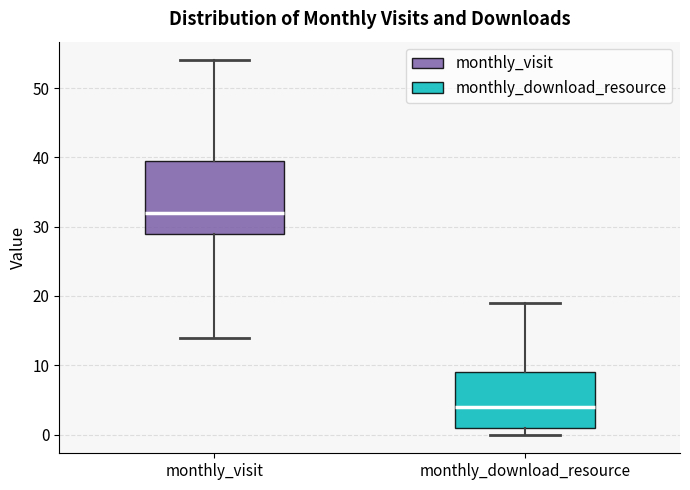

Which box's median line is the lowest?

monthly_download_resource